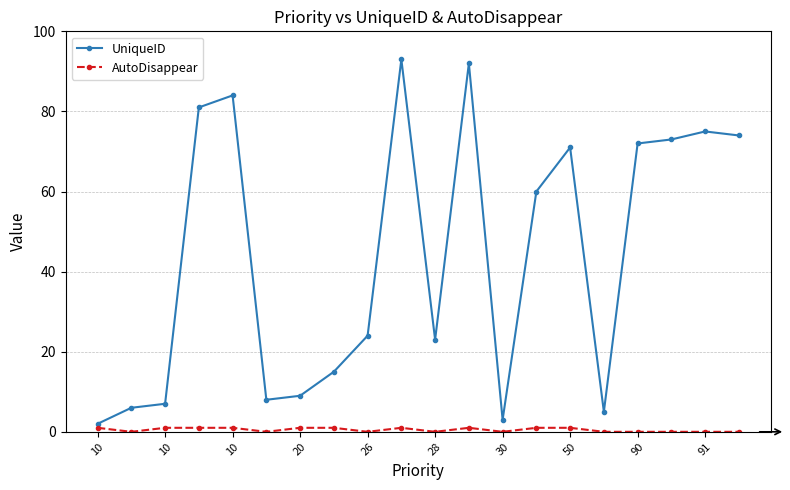

Which series has the largest total across all categories?

UniqueID